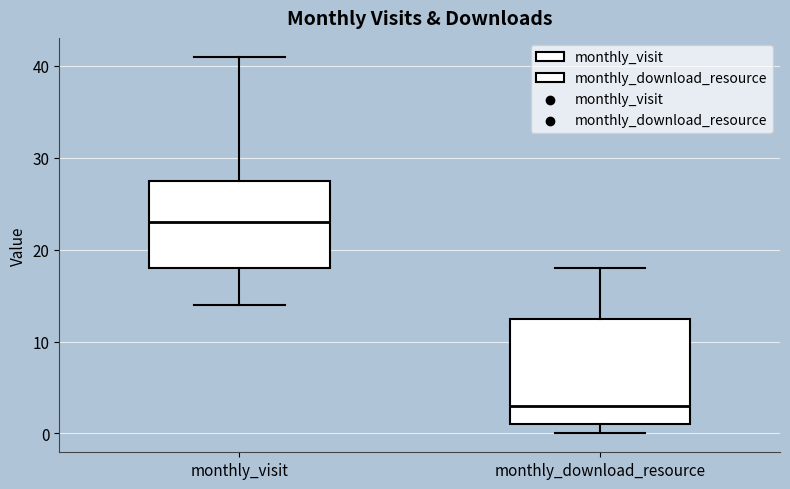

Reading left to right, transcribe this box plot: for each box, give where its median line is, the range the box spans, and where its two whiskers end, as read against the y-axis. The values are not printed on the chart, so give them approximately, as read against the axis.

monthly_visit: median 23, box 18 to 28, whiskers 14 to 41
monthly_download_resource: median 3, box 1 to 13, whiskers 0 to 18